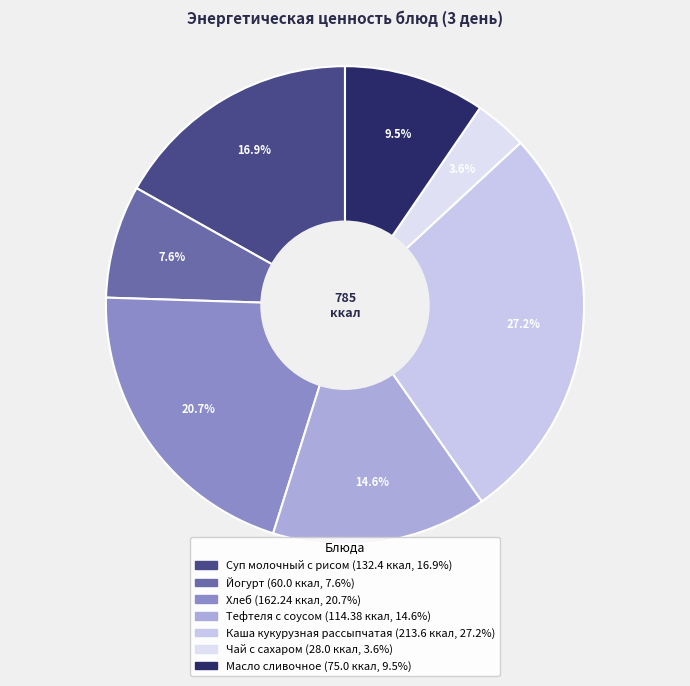

How many slices are in this pie chart?

7